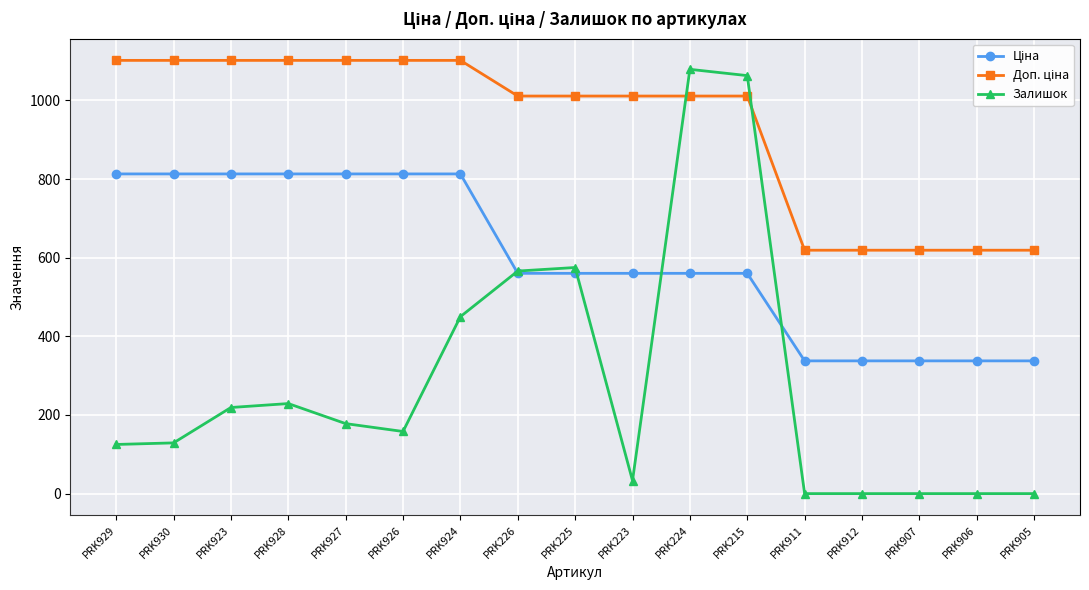

The value of Залишок at PRK905 is -355.8. True or false?

False